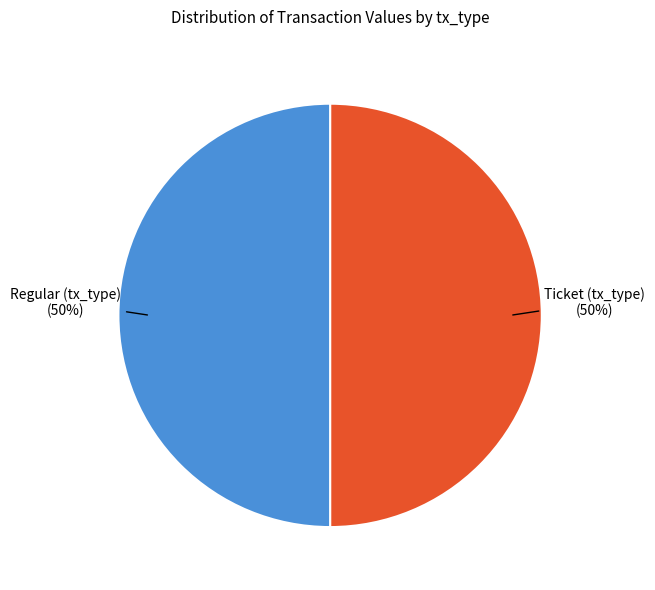

What percentage is the Regular slice, to the nearest percent?

50%